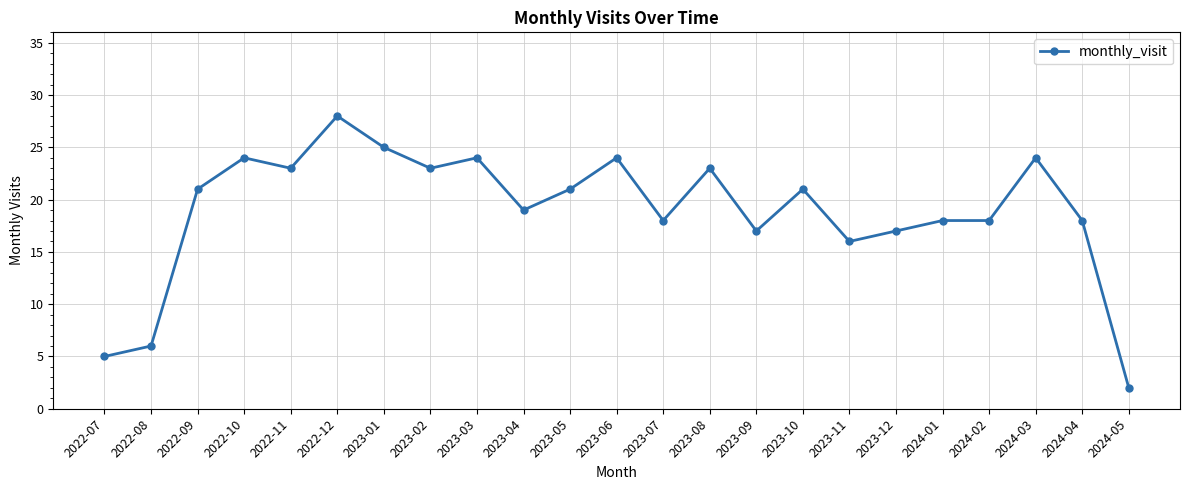

Where is the first local maximum?

2022-10